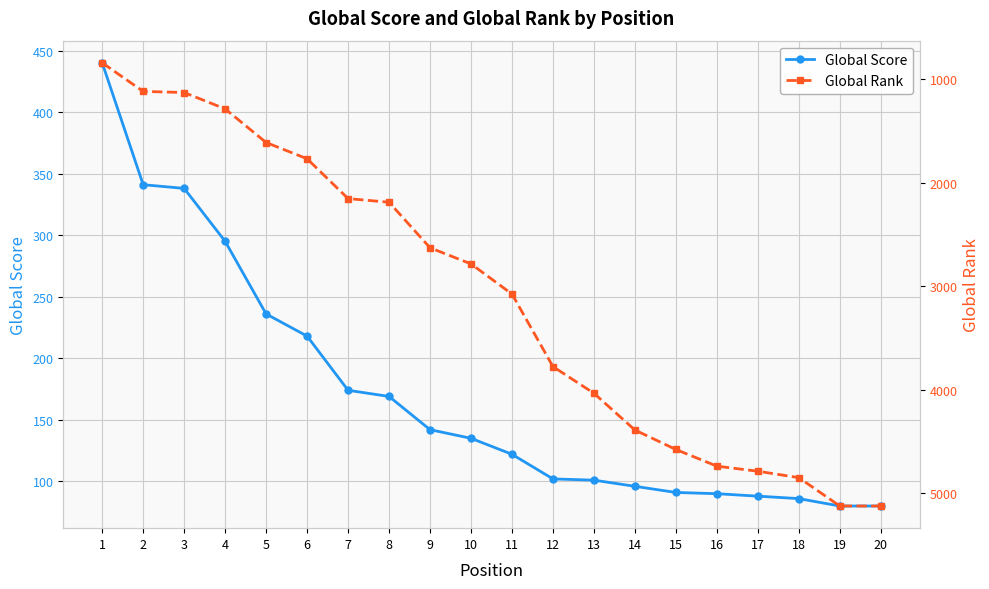

How many data points does each series have?

20